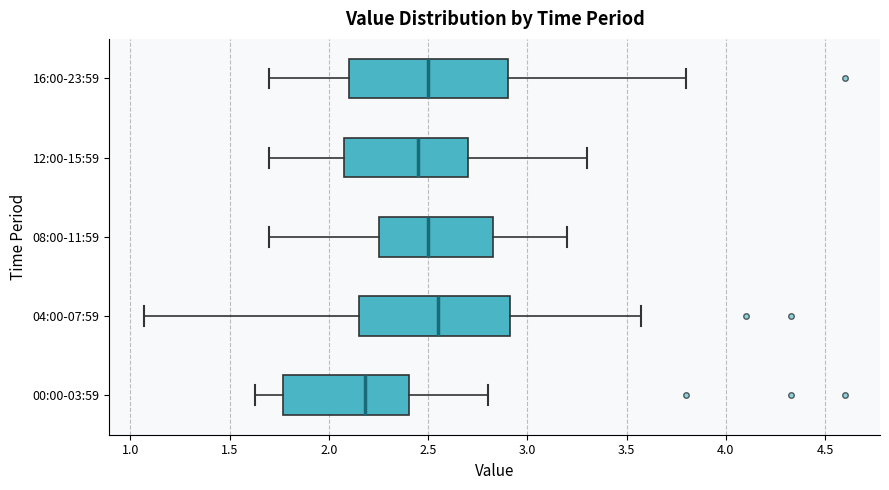

Which box's median line is the furthest to the left?

00:00-03:59